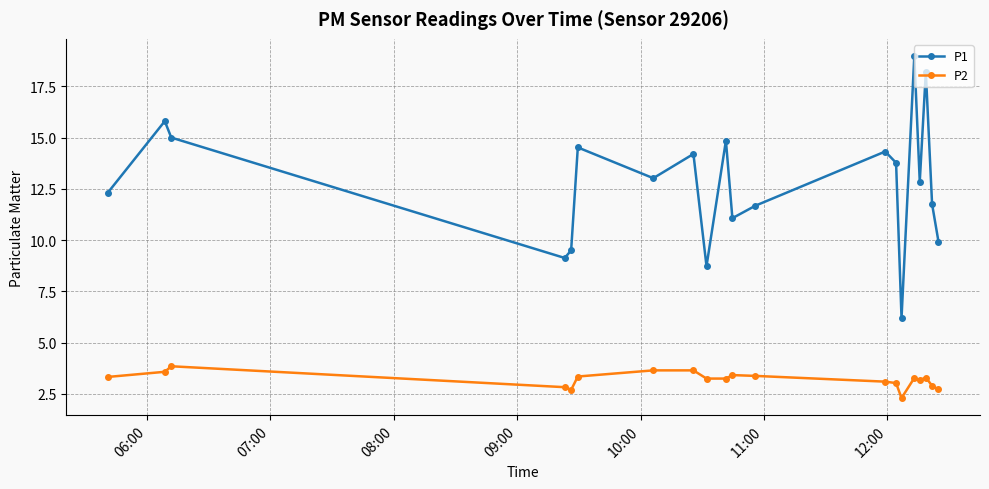

What is the minimum value for P2?

2.3